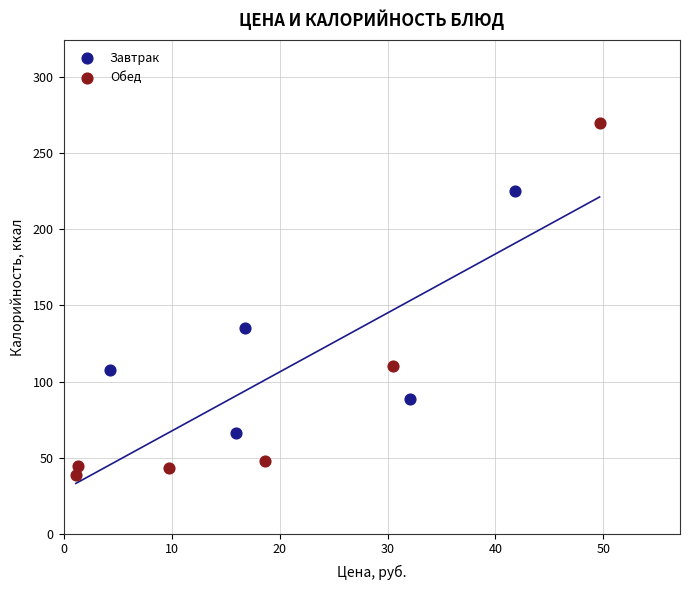

Which series contains the lowest Y value?

Обед